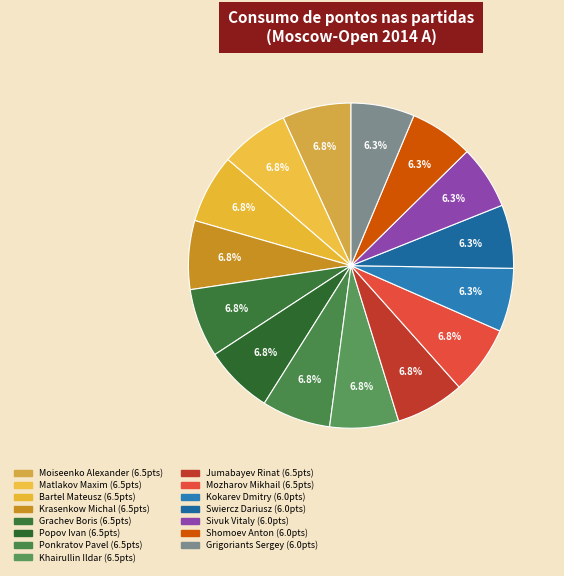

How many segments does this pie chart have?

15